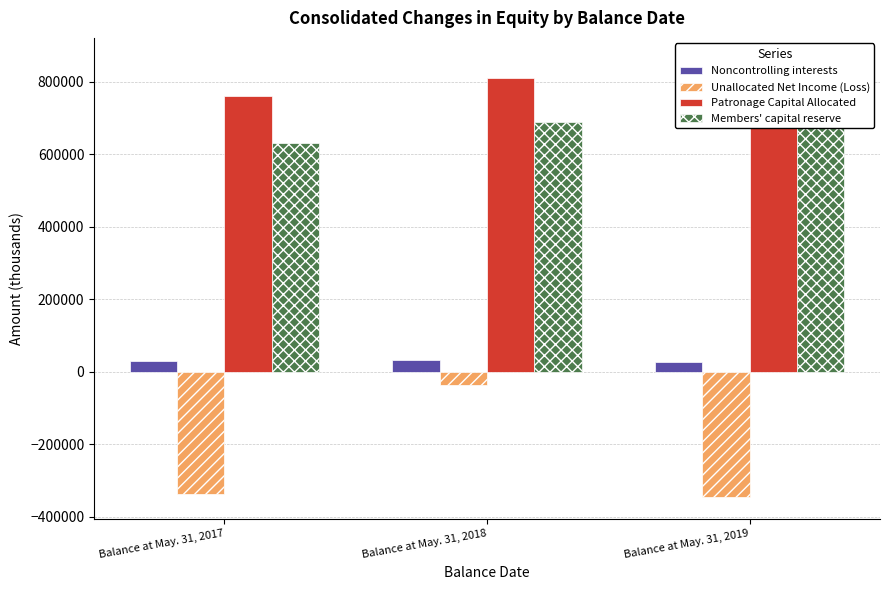

Does the chart contain any negative values?

Yes